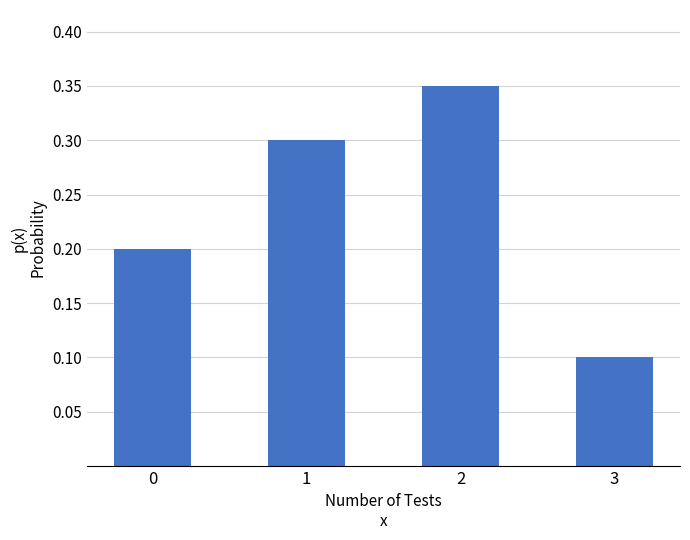

Which label corresponds to the smallest value in the chart?

3